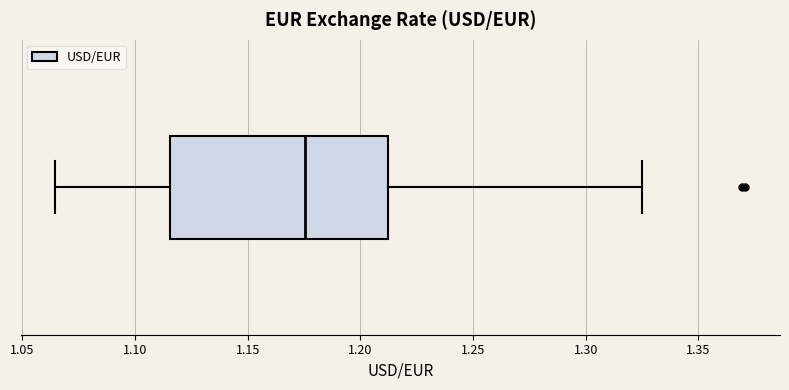

Where does the median line of the box sit on the x-axis? The values are not printed on the chart, so give them approximately, as read against the axis.

1.175